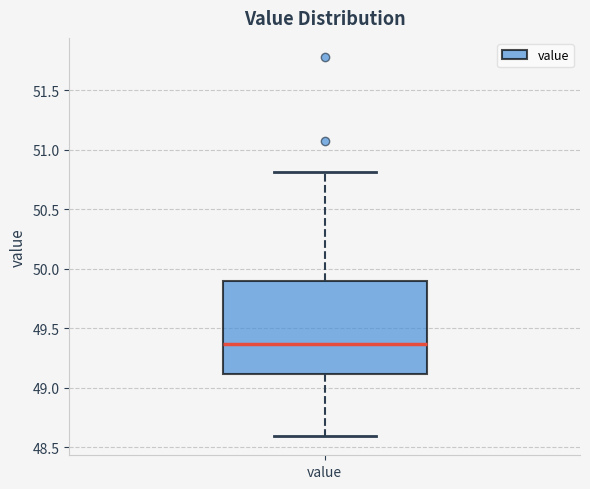

Read this box plot against the y-axis: the position of the median line, the range covered by the box, and the ends of both whiskers. The values are not printed on the chart, so give them approximately, as read against the axis.

median 49.35, box 49.10 to 49.90, whiskers 48.60 to 50.80